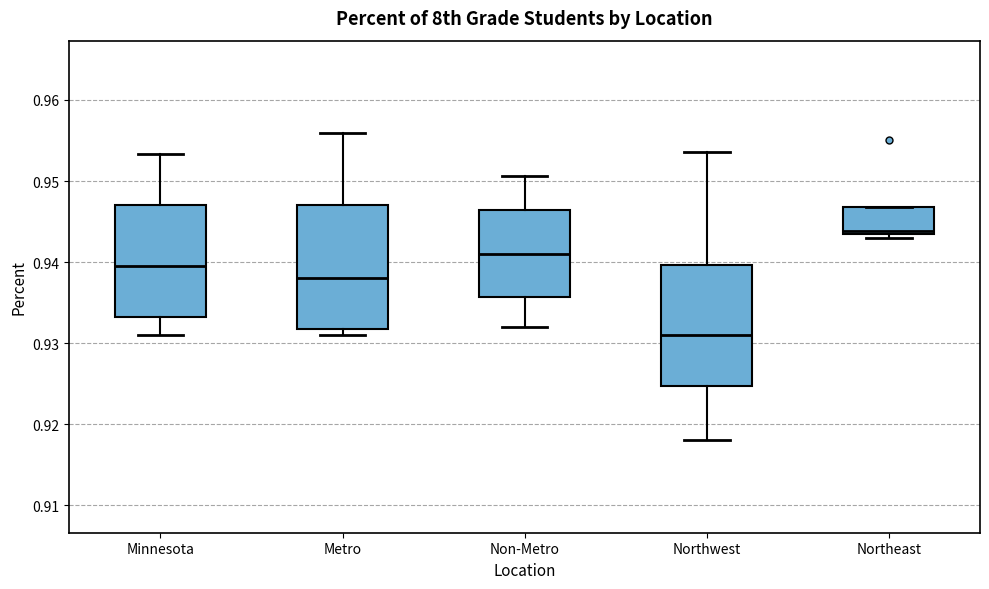

Reading left to right, read every box against the y-axis: the position of its median line, the range the box covers, and the ends of its whiskers. The values are not printed on the chart, so give them approximately, as read against the axis.

Minnesota: median 0.940, box 0.933 to 0.947, whiskers 0.931 to 0.953
Metro: median 0.938, box 0.932 to 0.947, whiskers 0.931 to 0.956
Non-Metro: median 0.941, box 0.936 to 0.946, whiskers 0.932 to 0.951
Northwest: median 0.931, box 0.925 to 0.940, whiskers 0.918 to 0.954
Northeast: median 0.944, box 0.943 to 0.947, whiskers 0.943 (just below the box's lower edge) to 0.947